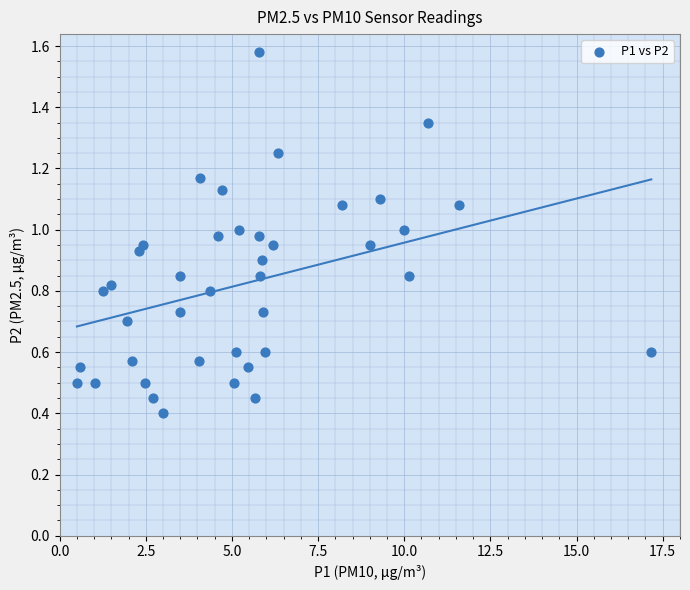

What Y value in the scatter plot is closest to 0?

0.4